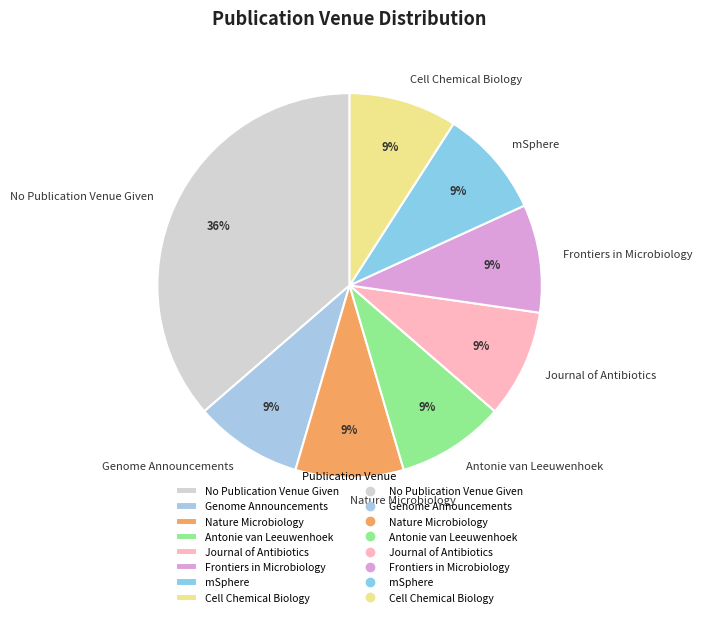

True or false: No Publication Venue Given accounts for 36% of the total.

True